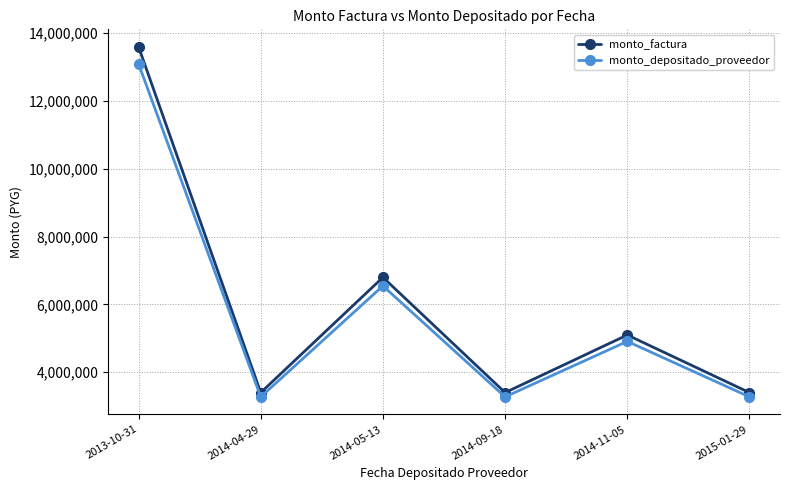

List the series in order of their overall mean, lowest first.

monto_depositado_proveedor, monto_factura